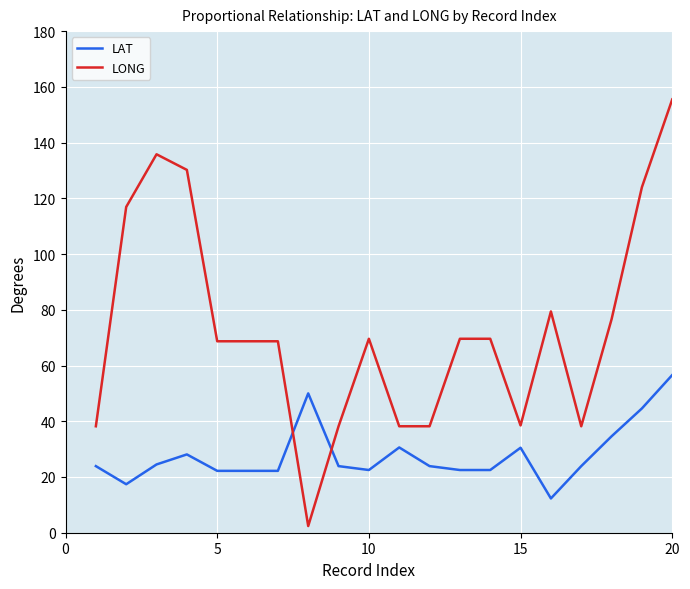

Which series has the largest total across all categories?

LONG